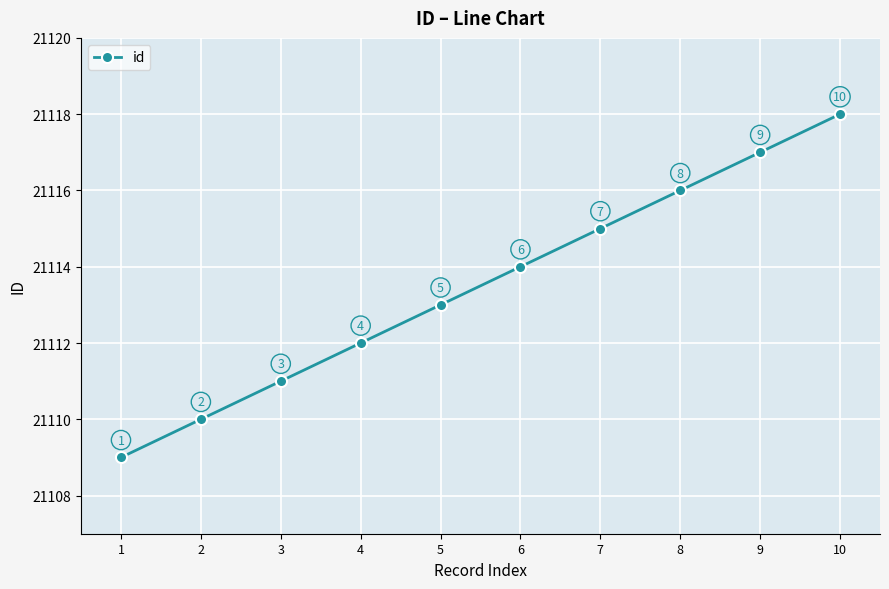

What is the minimum value shown in the chart?

21109